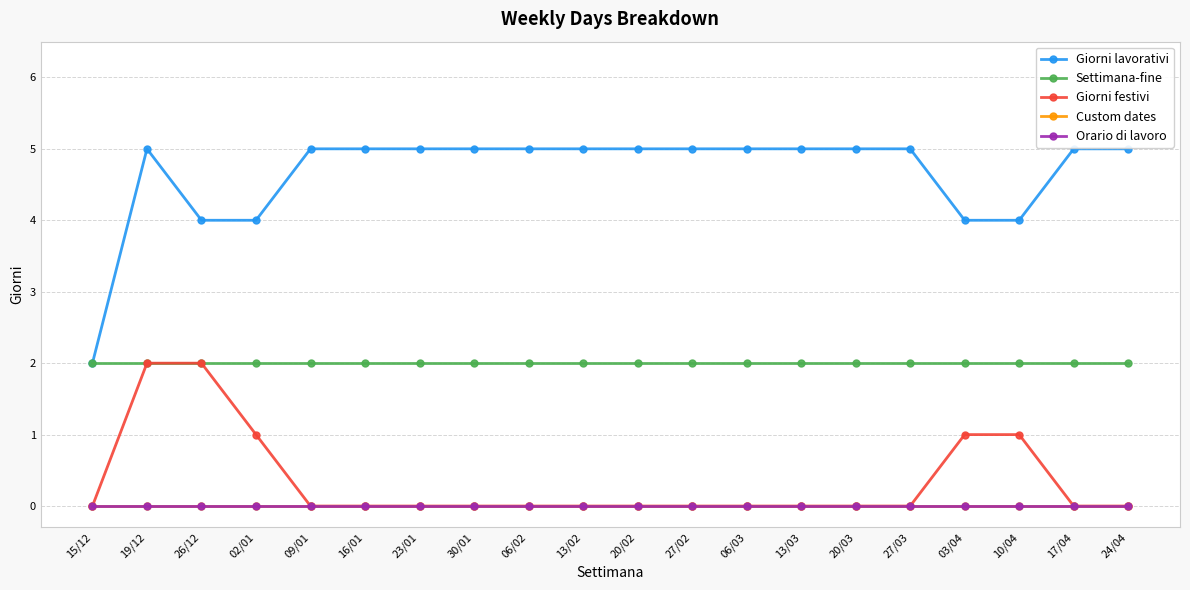

What is the average value of the Giorni lavorativi series?

5